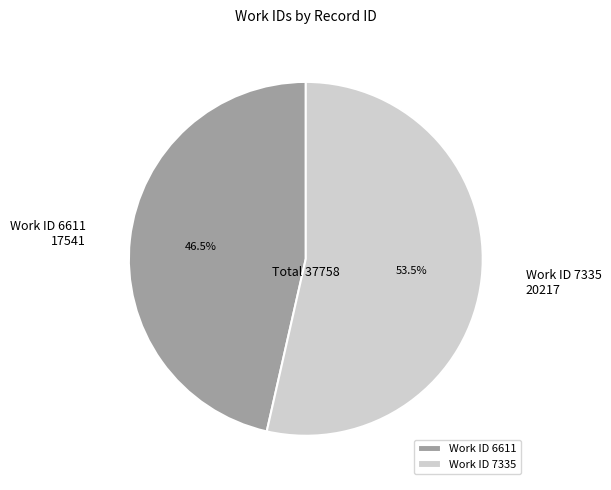

What is the majority slice?

Work ID 7335